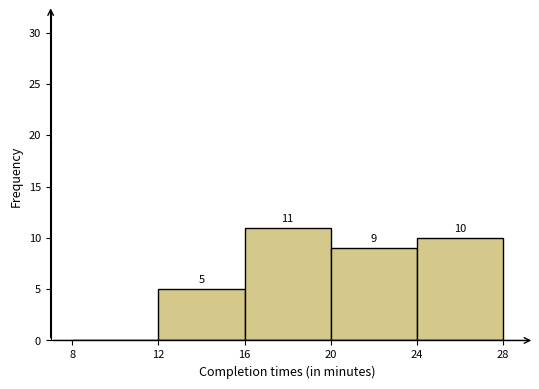

Which range on the x-axis has the tallest bar?

16 to 20